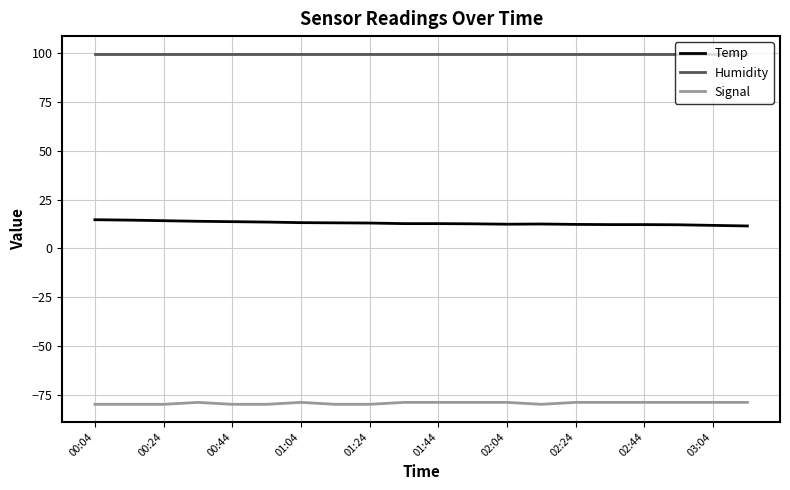

What is the smallest value displayed?

-80.0